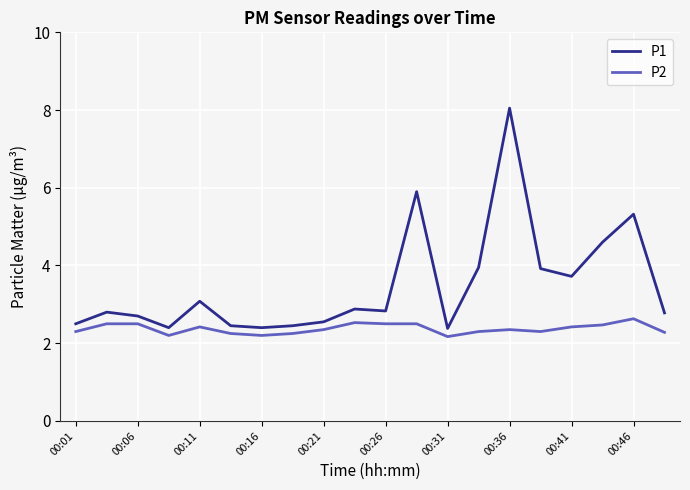

What is the maximum value shown in the chart?

8.1